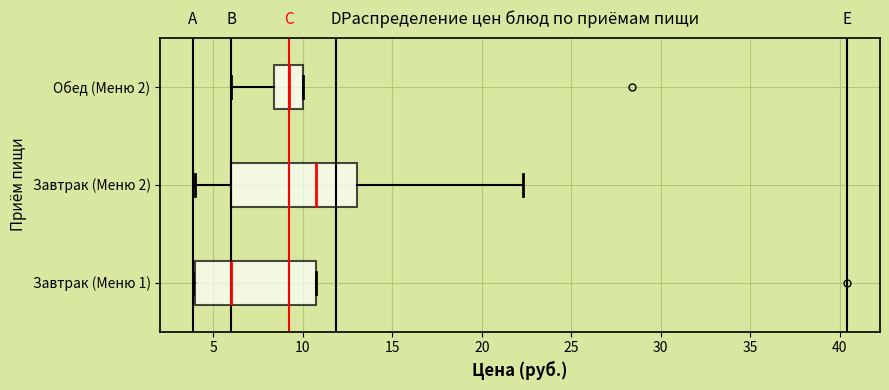

Which box has the furthest to the right median line?

Завтрак (Меню 2)